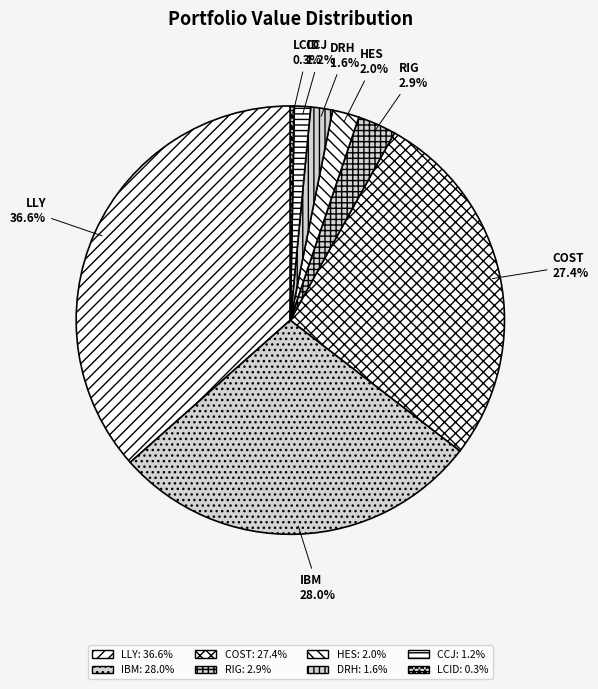

What is the smallest slice in the pie chart?

LCID